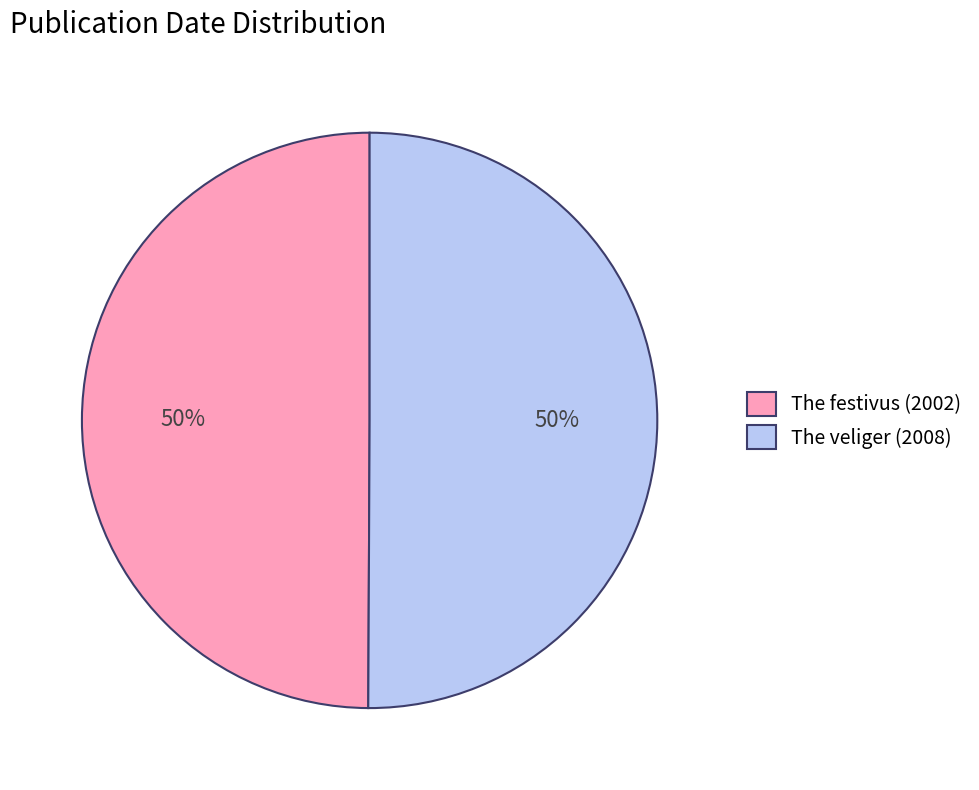

What percentage is the The veliger (2008) slice, to the nearest percent?

50%